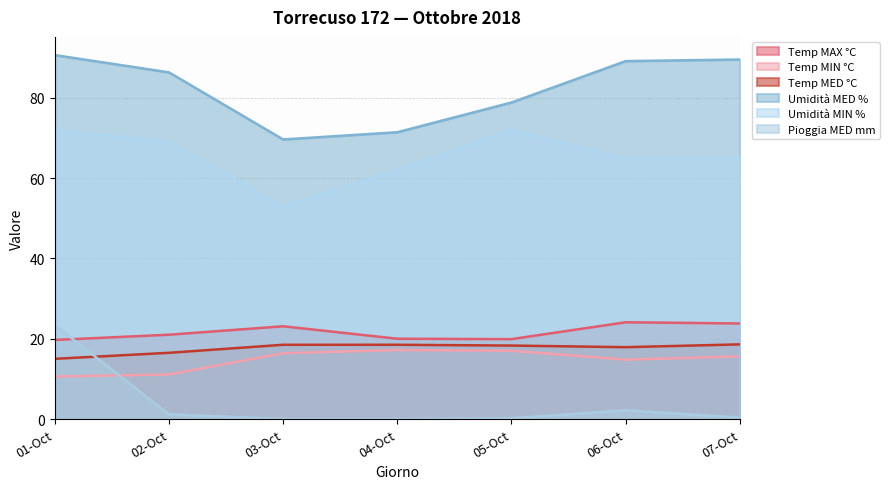

How many data points in Umidità MED % are less than 86?

3